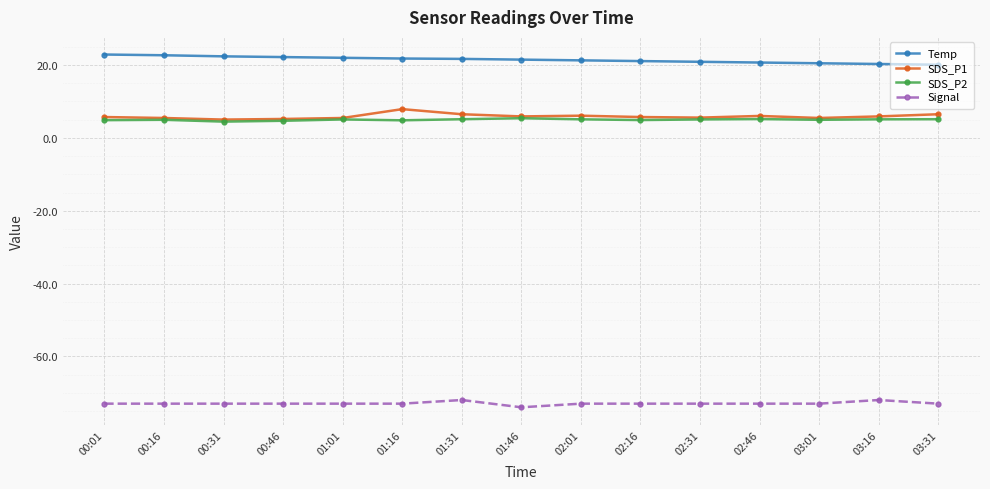

True or false: Temp and Signal cross at least once.

False